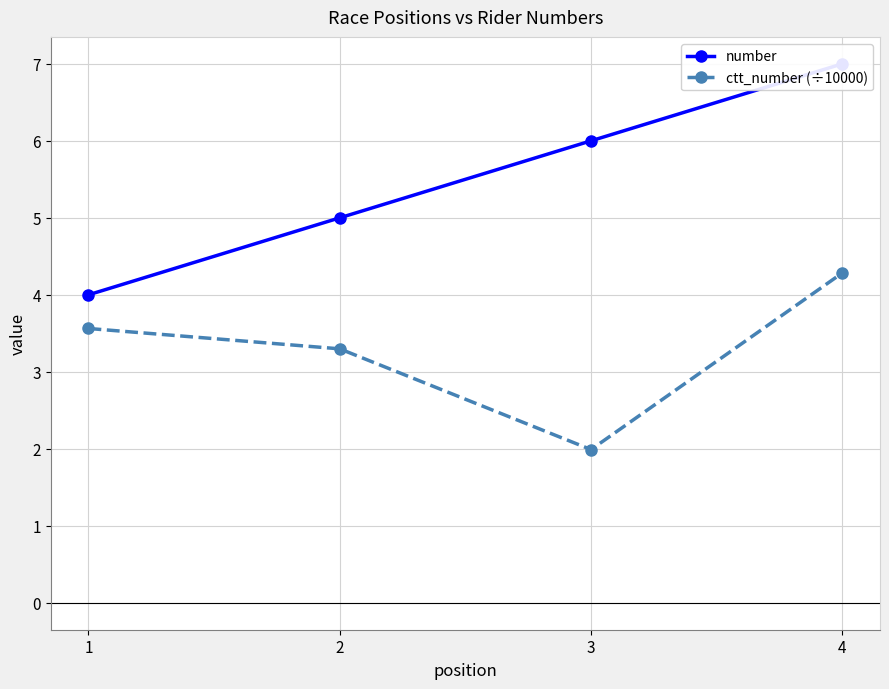

What is the spread (max minus min) of values at 1?

0.4